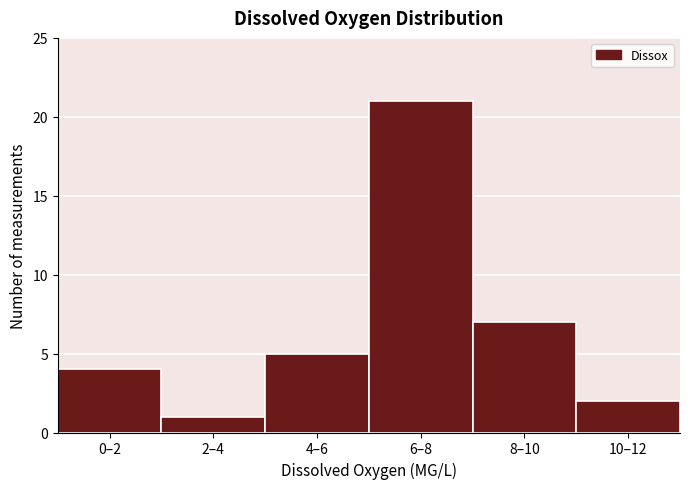

Reading left to right, what are all the values shown in this chart?

0–2=4	2–4=1	4–6=5	6–8=21	8–10=7	10–12=2